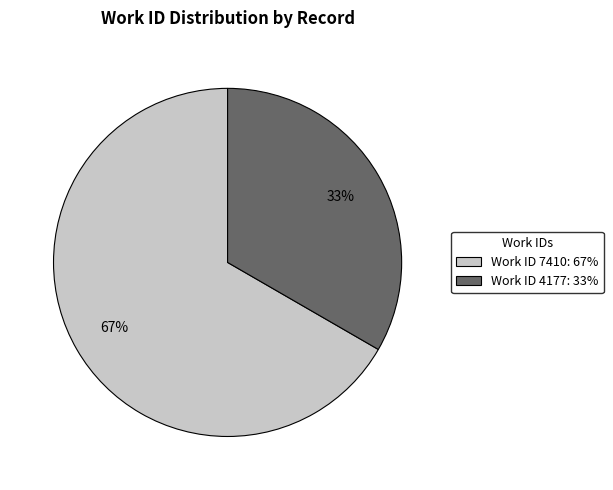

How many segments does this pie chart have?

2